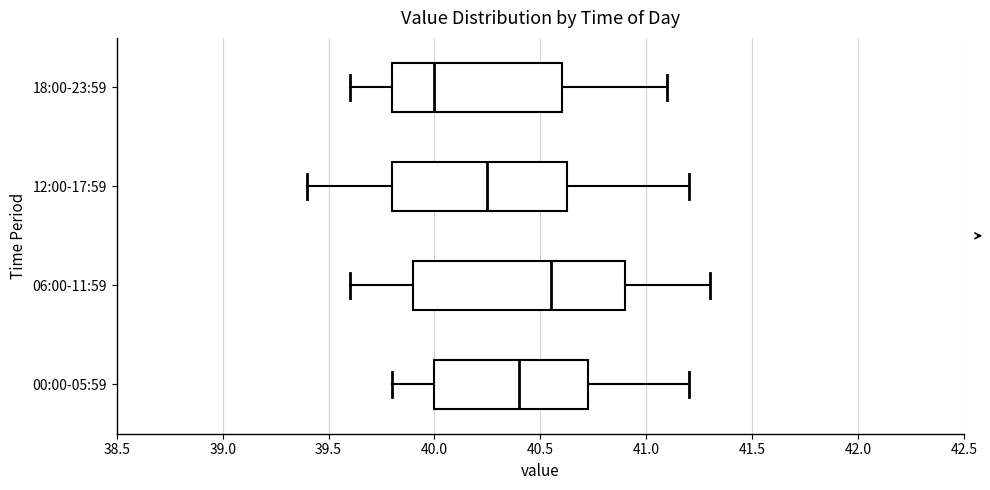

Reading bottom to top, transcribe this box plot: for each box, give where its median line is, the range the box spans, and where its two whiskers end, as read against the x-axis. The values are not printed on the chart, so give them approximately, as read against the axis.

00:00-05:59: median 40.40, box 40.00 to 40.75, whiskers 39.80 to 41.20
06:00-11:59: median 40.55, box 39.90 to 40.90, whiskers 39.60 to 41.30
12:00-17:59: median 40.25, box 39.80 to 40.65, whiskers 39.40 to 41.20
18:00-23:59: median 40.00, box 39.80 to 40.60, whiskers 39.60 to 41.10